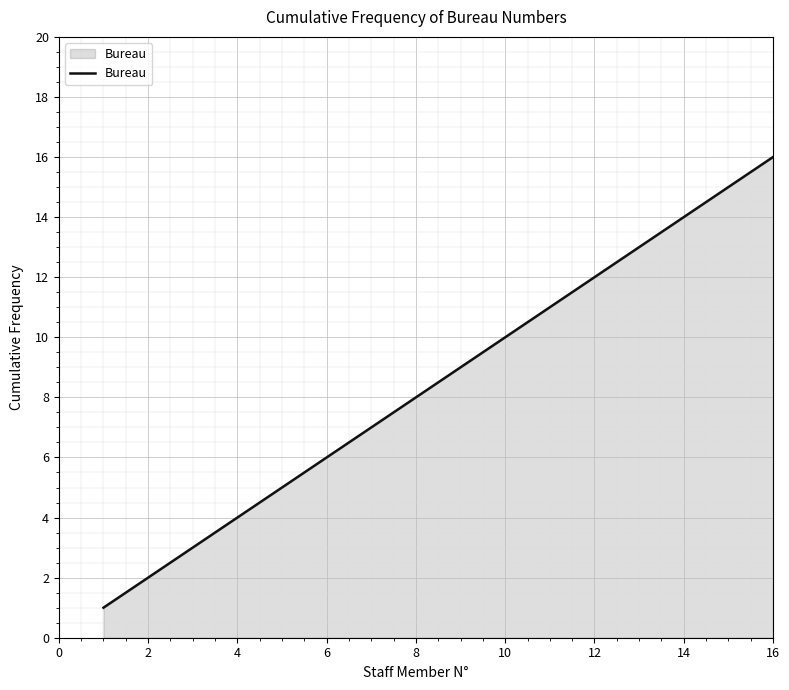

What is the maximum value shown in the chart?

16